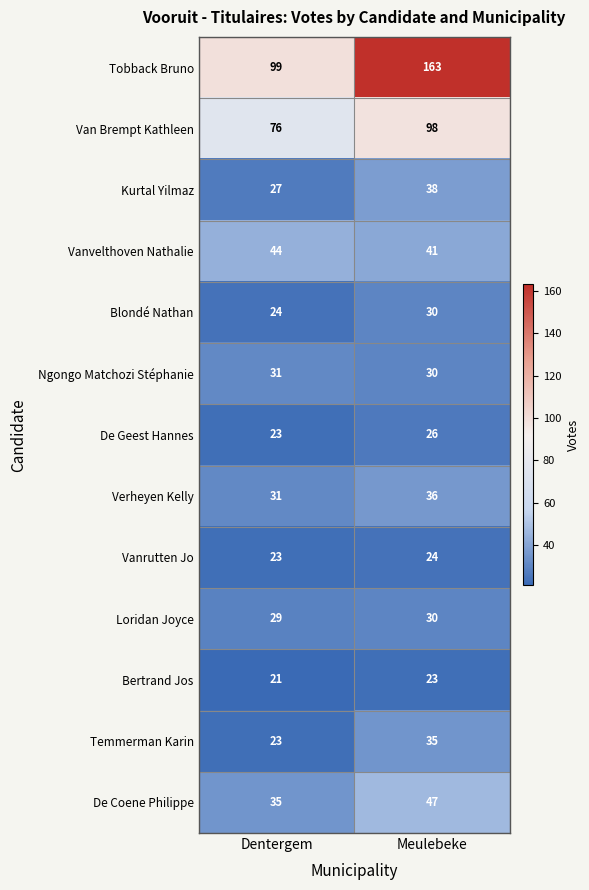

What is the sum of the Blondé Nathan values at Meulebeke and Dentergem?

54